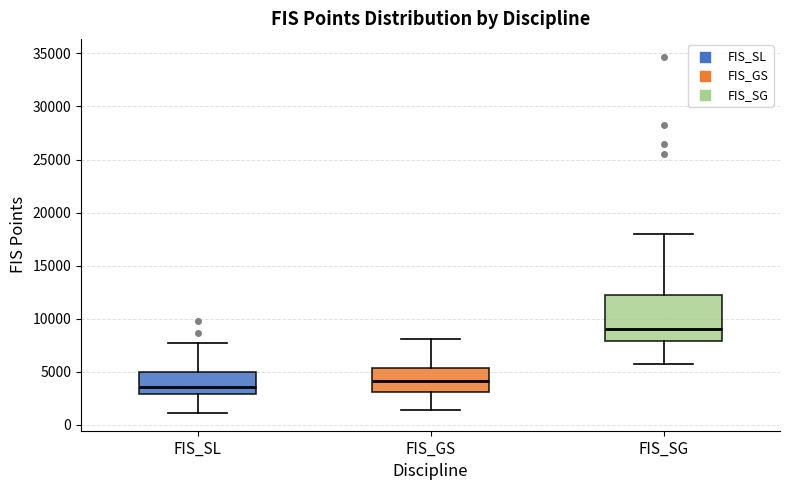

Reading left to right, read every box against the y-axis: the position of its median line, the range the box covers, and the ends of its whiskers. The values are not printed on the chart, so give them approximately, as read against the axis.

FIS_SL: median 3500, box 3000 to 5000, whiskers 1000 to 7500
FIS_GS: median 4000, box 3000 to 5500, whiskers 1500 to 8000
FIS_SG: median 9000, box 8000 to 12500, whiskers 6000 to 18000